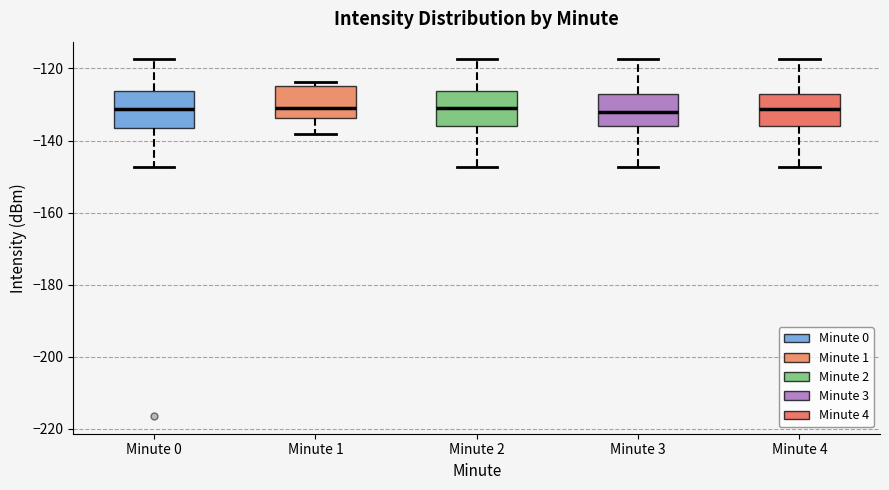

Reading left to right, read every box against the y-axis: the position of its median line, the range the box covers, and the ends of its whiskers. The values are not printed on the chart, so give them approximately, as read against the axis.

Minute 0: median -132, box -136 to -126, whiskers -148 to -118
Minute 1: median -130, box -134 to -124, whiskers -138 to -124 (just above the box's upper edge)
Minute 2: median -130, box -136 to -126, whiskers -148 to -118
Minute 3: median -132, box -136 to -128, whiskers -148 to -118
Minute 4: median -132, box -136 to -128, whiskers -148 to -118